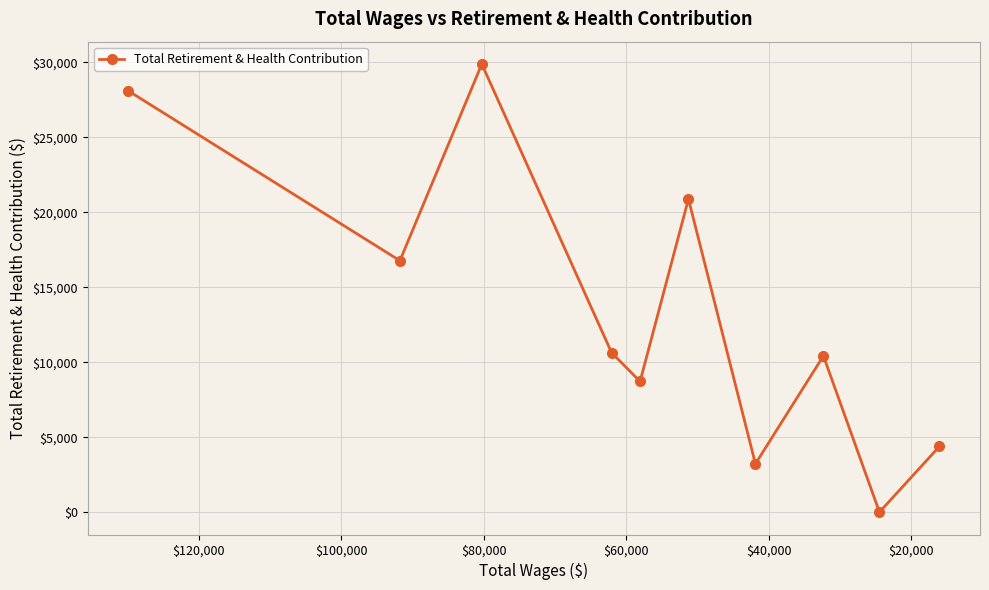

What is the maximum value shown in the chart?

29894